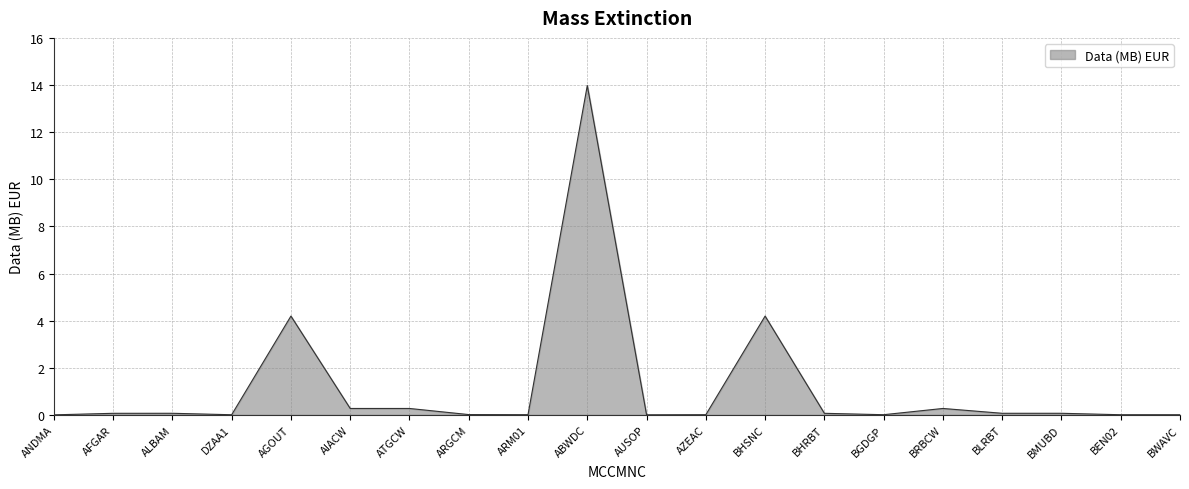

What position from the right is ALBAM?

18